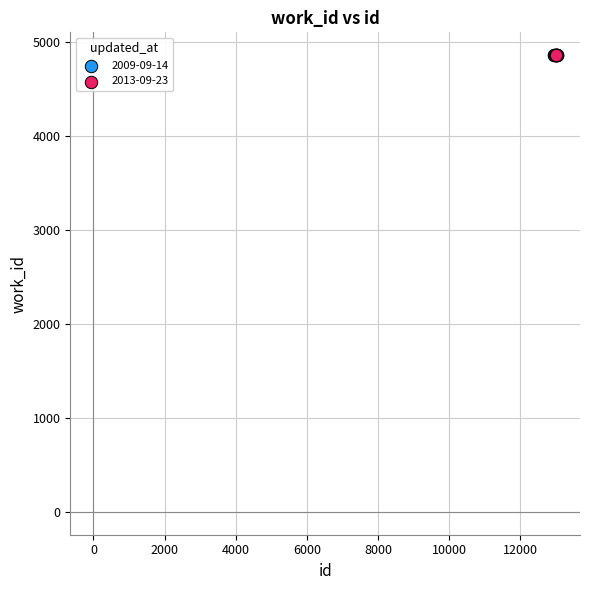

What are all the series names shown in the legend?

2009-09-14, 2013-09-23